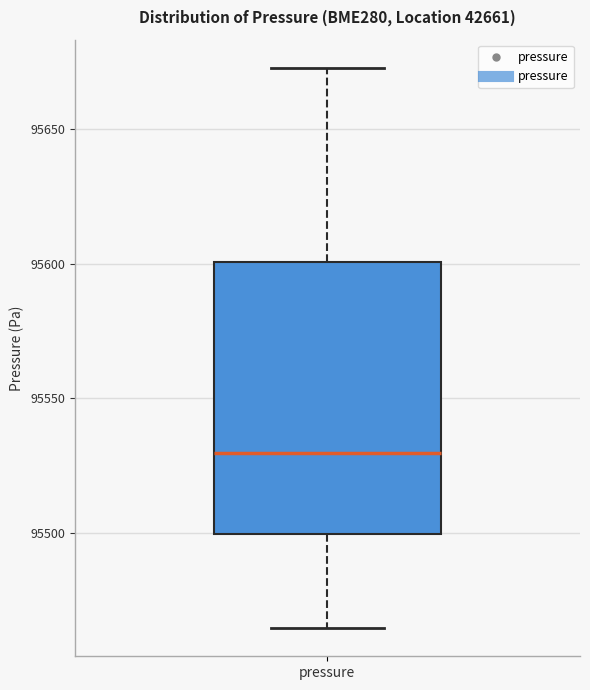

Where is the upper edge of the box for pressure on the y-axis? The values are not printed on the chart, so give them approximately, as read against the axis.

95600